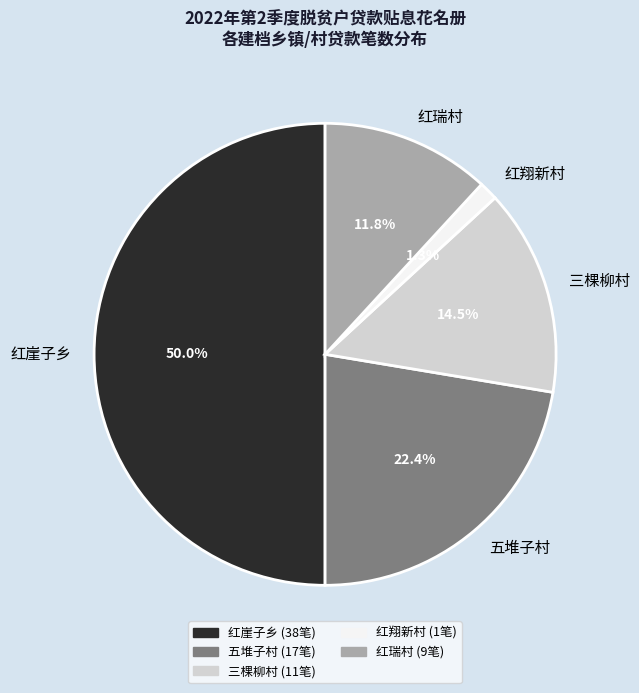

Which has a higher value, 红瑞村 or 三棵柳村?

三棵柳村